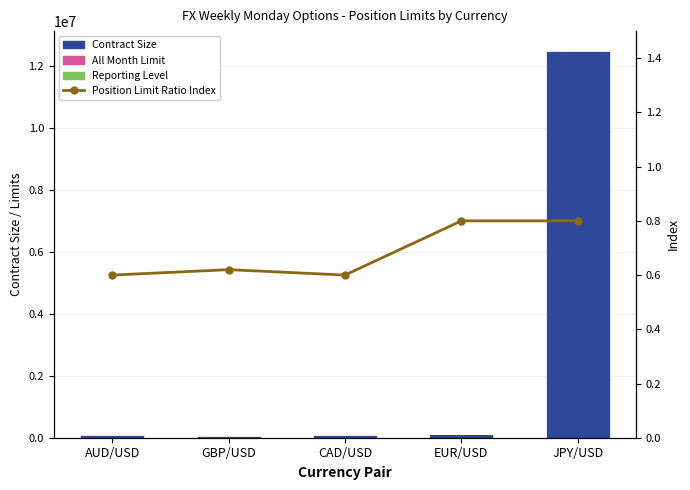

Rank the series at JPY/USD from highest to lowest value.

Contract Size, All Month Limit, Reporting Level, Position Limit Ratio Index